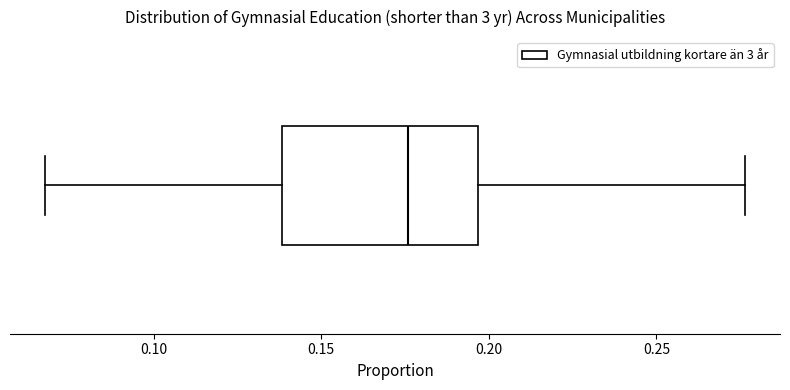

Transcribe this box plot: give where the median line is, the range the box spans, and where the two whiskers end, as read against the x-axis. The values are not printed on the chart, so give them approximately, as read against the axis.

median 0.175, box 0.140 to 0.195, whiskers 0.070 to 0.275